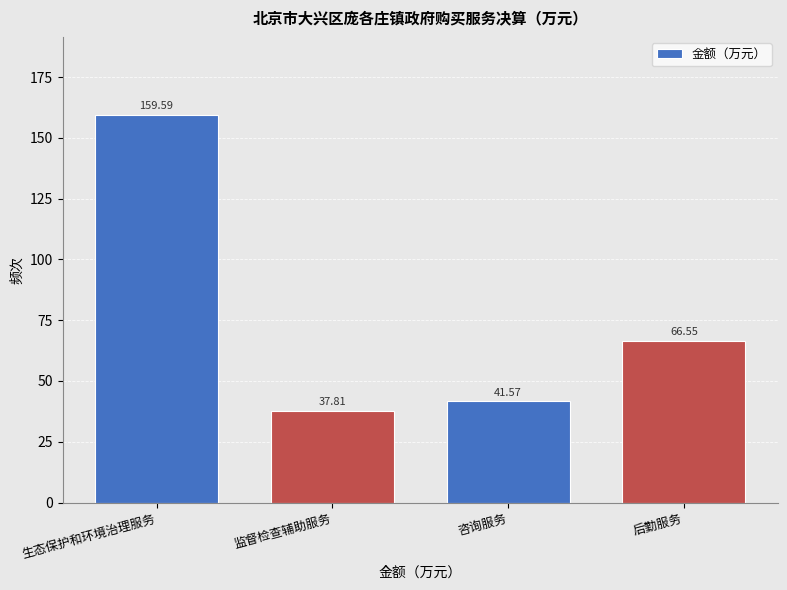

What is the difference between the values at 生态保护和环境治理服务 and 咨询服务?

118.0